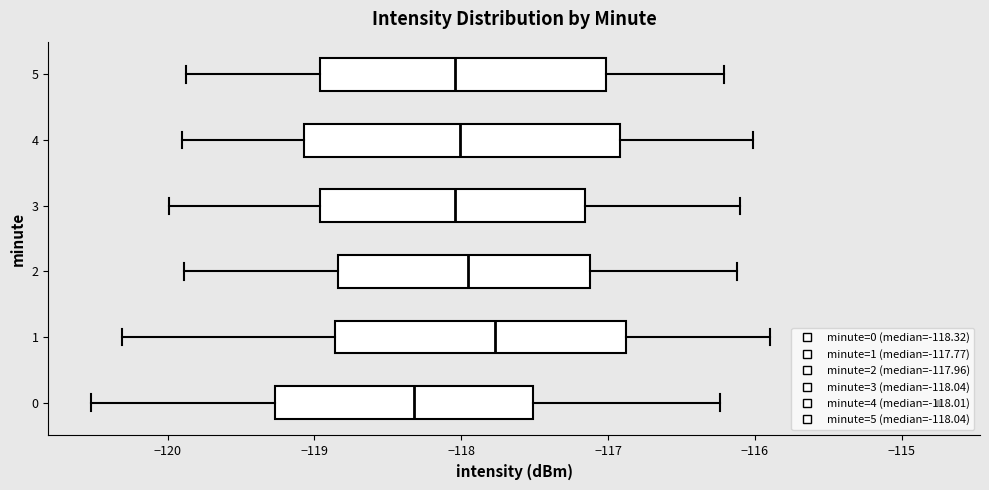

Reading bottom to top, transcribe this box plot: for each box, give where its median line is, the range the box spans, and where its two whiskers end, as read against the x-axis. The values are not printed on the chart, so give them approximately, as read against the axis.

0: median -118.3, box -119.3 to -117.5, whiskers -120.5 to -116.2
1: median -117.8, box -118.9 to -116.9, whiskers -120.3 to -115.9
2: median -118.0, box -118.8 to -117.1, whiskers -119.9 to -116.1
3: median -118.0, box -119.0 to -117.2, whiskers -120.0 to -116.1
4: median -118.0, box -119.1 to -116.9, whiskers -119.9 to -116.0
5: median -118.0, box -119.0 to -117.0, whiskers -119.9 to -116.2